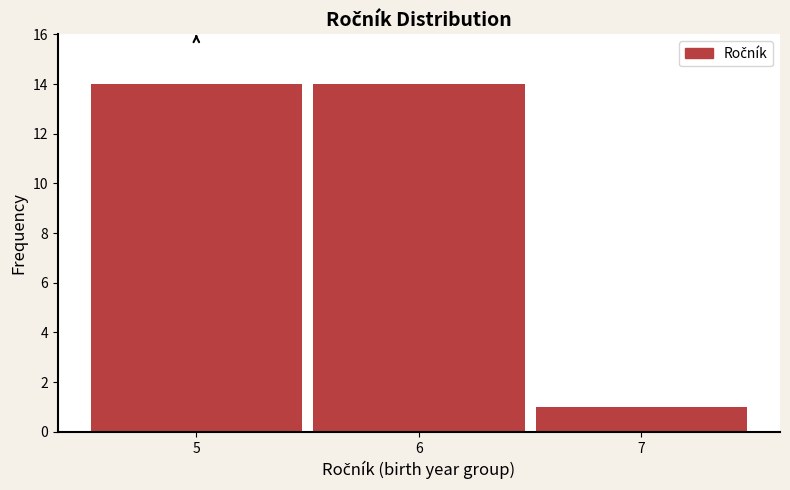

Reading right to left, extract all data points from this chart.

1	14	14